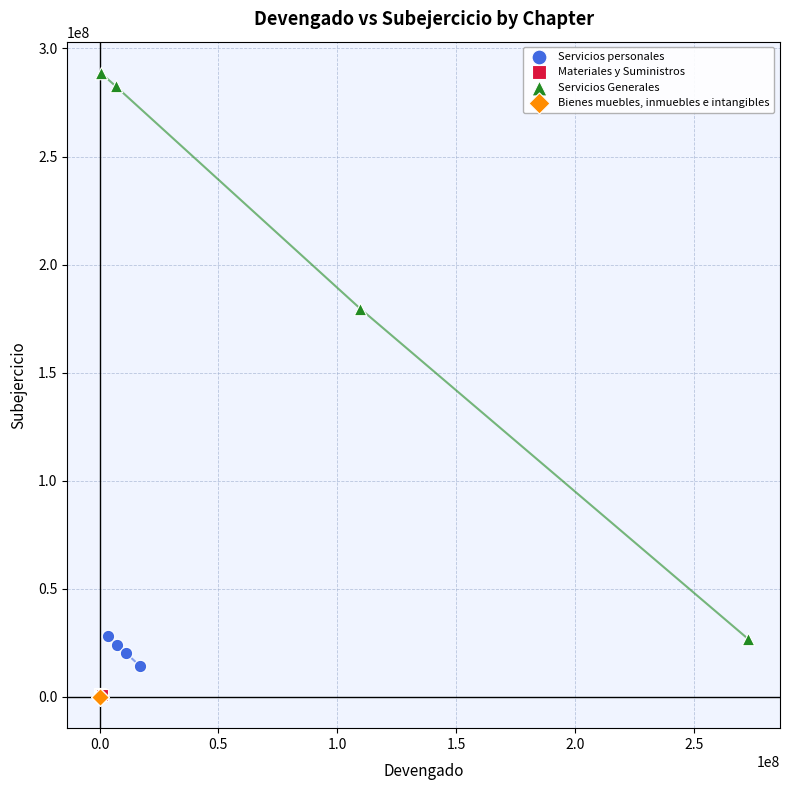

Which series has the largest Y range (max minus min)?

Servicios Generales